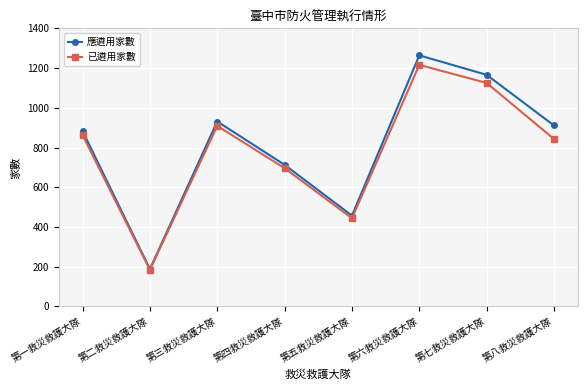

List the series in order of their overall mean, highest first.

應遴用家數, 已遴用家數